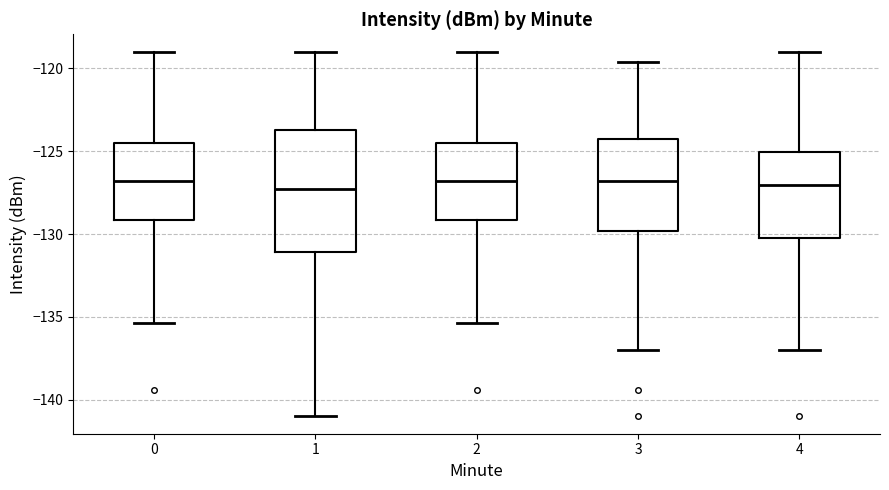

Reading left to right, transcribe this box plot: for each box, give where its median line is, the range the box spans, and where its two whiskers end, as read against the y-axis. The values are not printed on the chart, so give them approximately, as read against the axis.

0: median -127.0, box -129.0 to -124.5, whiskers -135.5 to -119.0
1: median -127.5, box -131.0 to -123.5, whiskers -141.0 to -119.0
2: median -127.0, box -129.0 to -124.5, whiskers -135.5 to -119.0
3: median -127.0, box -130.0 to -124.5, whiskers -137.0 to -119.5
4: median -127.0, box -130.5 to -125.0, whiskers -137.0 to -119.0